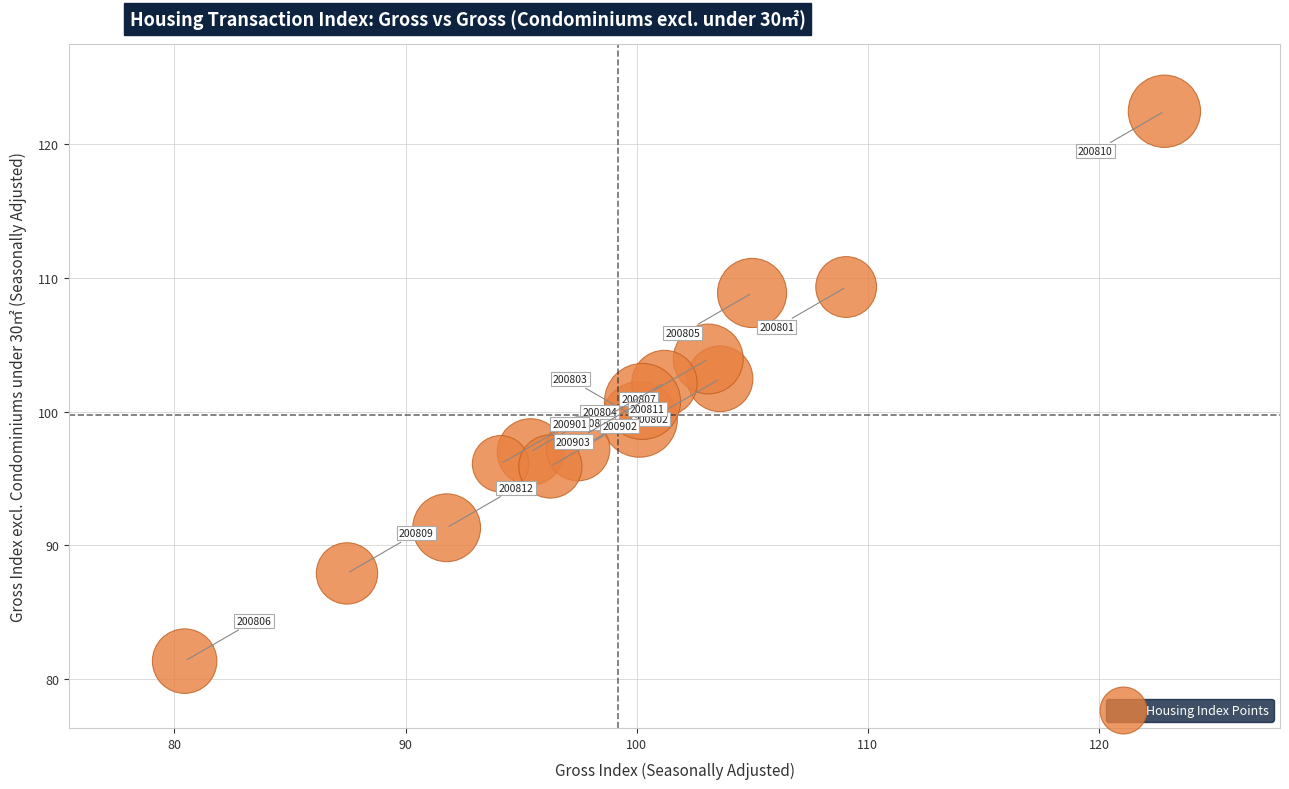

What Y value in the scatter plot is closest to 101?

100.8